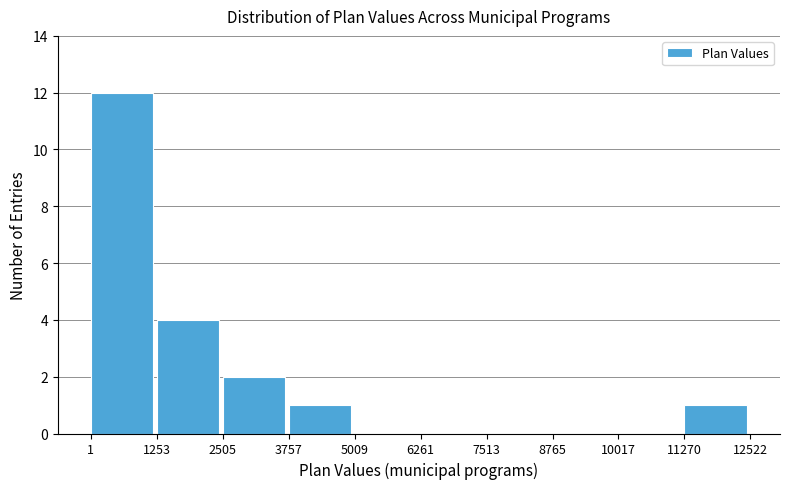

How tall is the bar that spans 2505 to 3757 on the x-axis? The values are not printed on the chart, so give them approximately, as read against the axis.

2